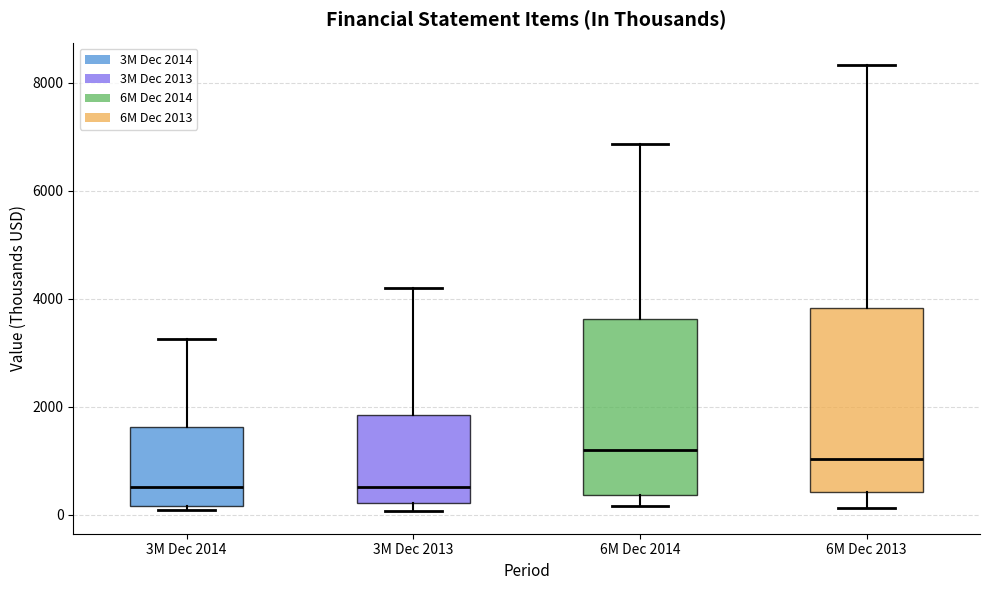

Where does the median line of the box for 6M Dec 2013 sit on the y-axis? The values are not printed on the chart, so give them approximately, as read against the axis.

1000